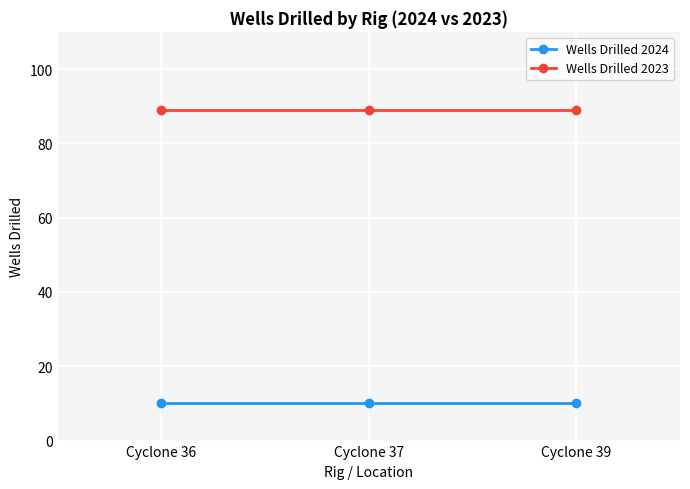

Which series has the largest total across all categories?

Wells Drilled 2023